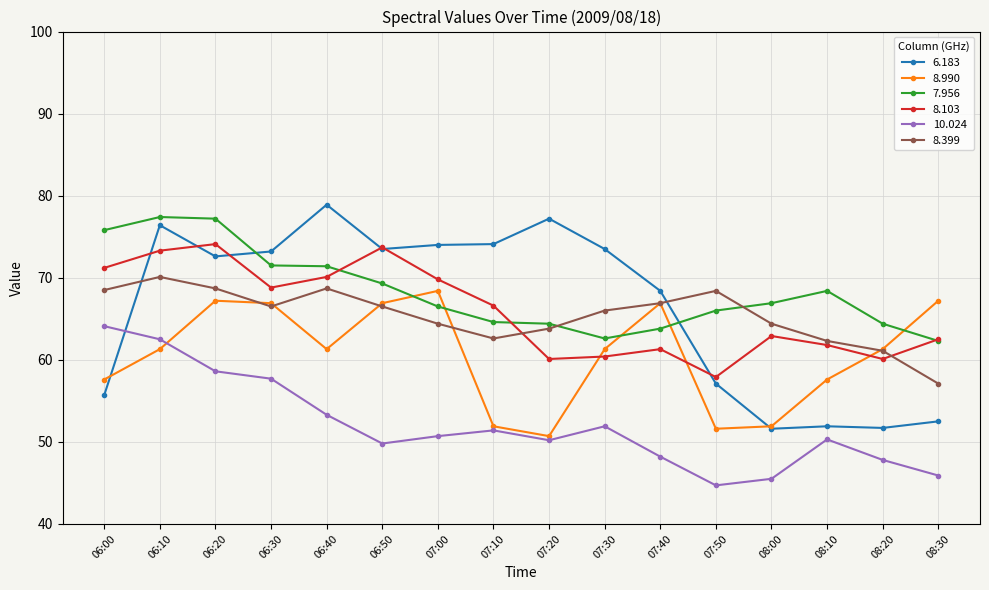

The value of 10.024 at 08:20 is 47.8. True or false?

True